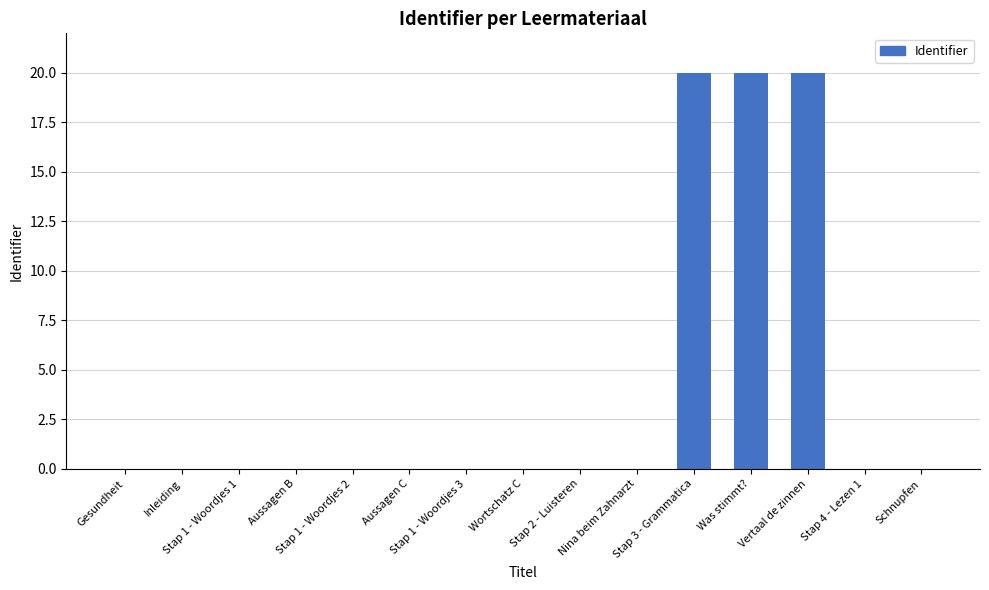

What is the maximum value shown in the chart?

20.0